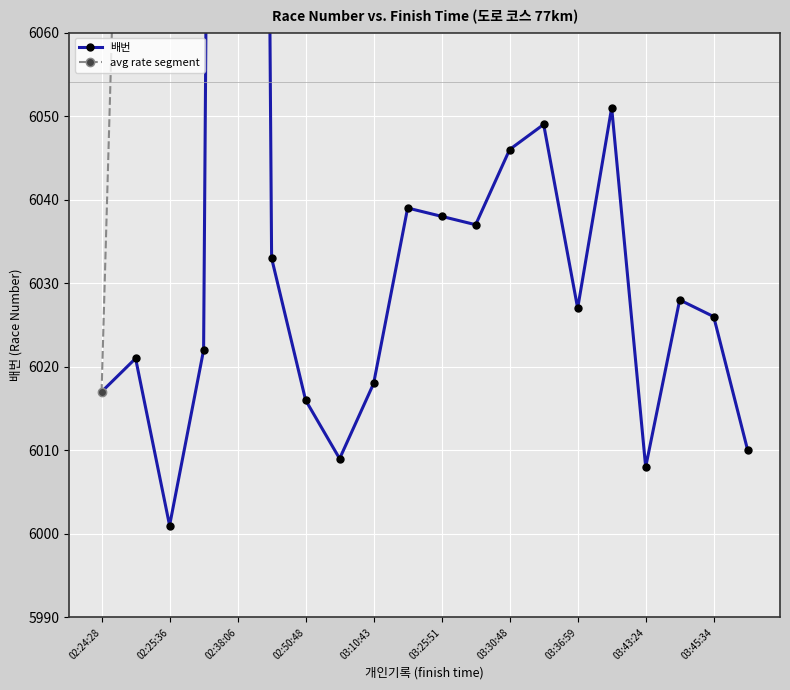

What is the approximate value at 03:30:48?

6046